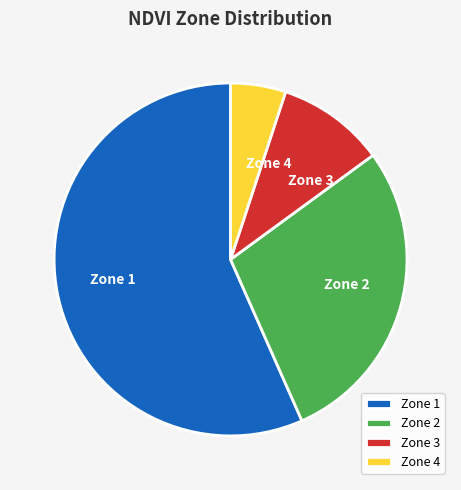

What is the ratio of the value at Zone 4 to the value at Zone 3?

0.5